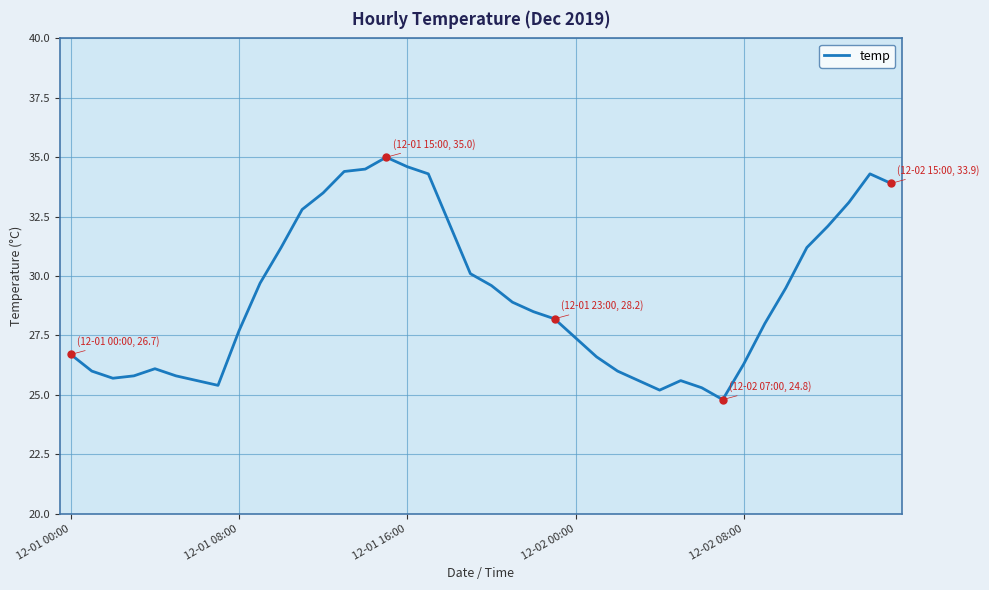

What is the maximum value shown in the chart?

35.0